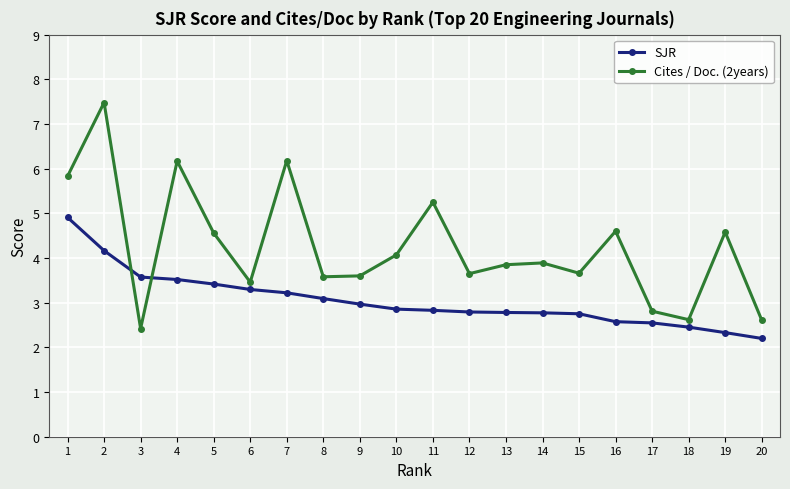

What are all the series names shown in the legend?

SJR, Cites / Doc. (2years)